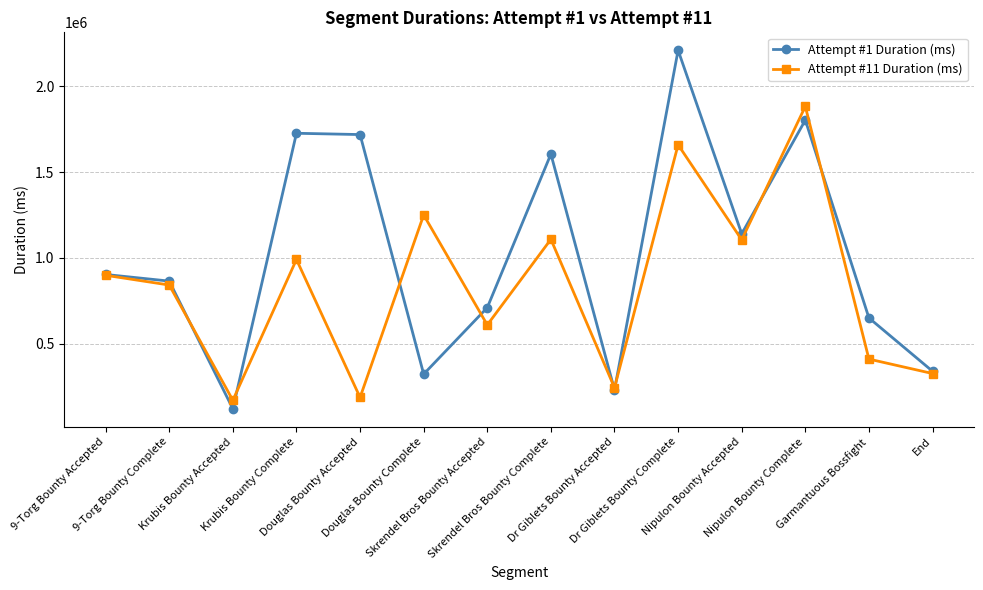

What is the average value of the Attempt #11 Duration (ms) series?

835044